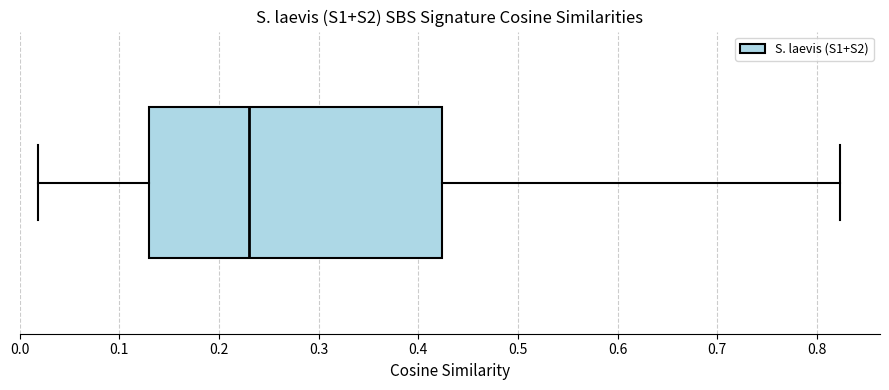

Read this box plot against the x-axis: the position of the median line, the range covered by the box, and the ends of both whiskers. The values are not printed on the chart, so give them approximately, as read against the axis.

median 0.23, box 0.13 to 0.42, whiskers 0.02 to 0.82